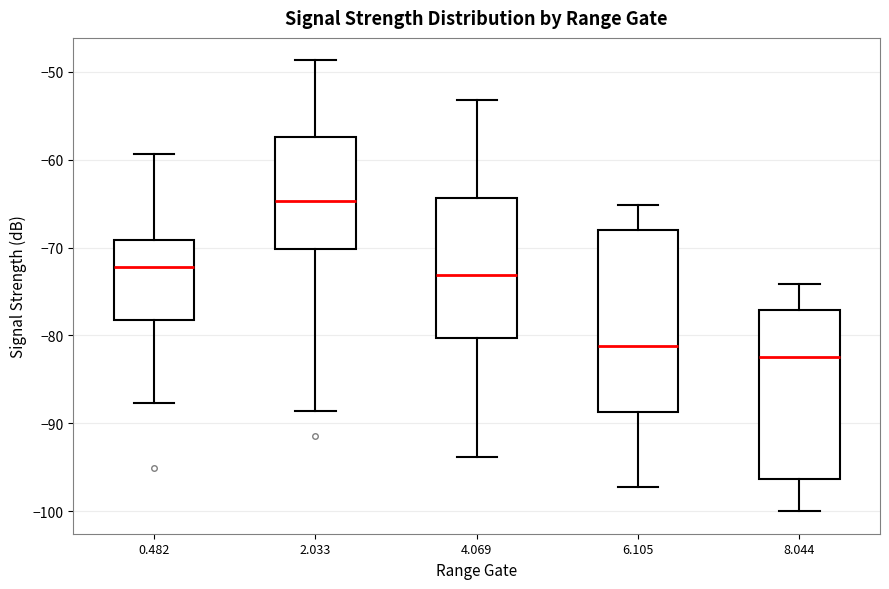

Reading left to right, read every box against the y-axis: the position of its median line, the range the box covers, and the ends of its whiskers. The values are not printed on the chart, so give them approximately, as read against the axis.

0.482: median -72, box -78 to -69, whiskers -88 to -59
2.033: median -65, box -70 to -57, whiskers -89 to -49
4.069: median -73, box -80 to -64, whiskers -94 to -53
6.105: median -81, box -89 to -68, whiskers -97 to -65
8.044: median -82, box -96 to -77, whiskers -100 to -74